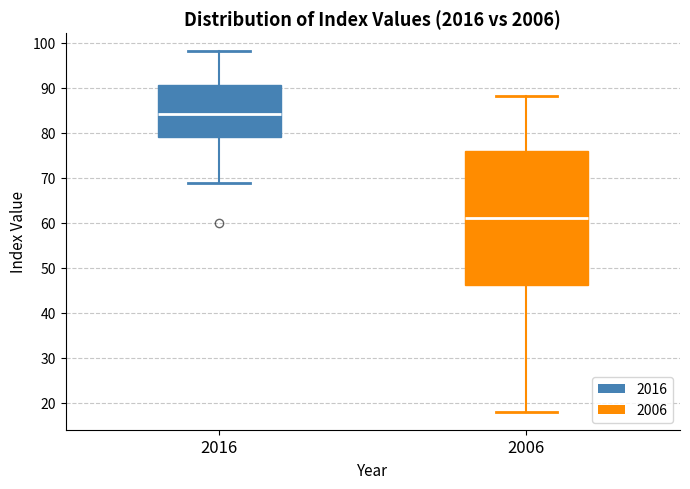

Comparing the boxes themselves (not the whiskers), which one is the tallest?

2006